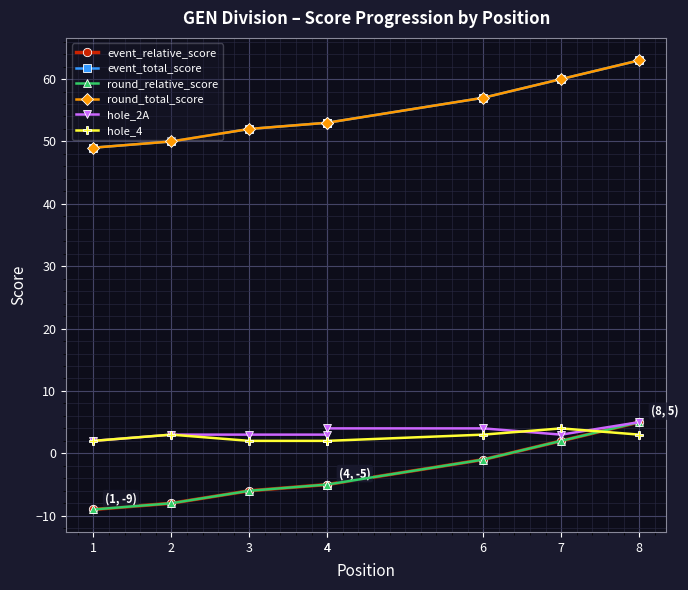

Reading right to left, list all the values displayed in this chart.

event_relative_score: 8=5	7=2	6=-1	4=-5	4=-5	3=-6	2=-8	1=-9
event_total_score: 8=63	7=60	6=57	4=53	4=53	3=52	2=50	1=49
round_relative_score: 8=5	7=2	6=-1	4=-5	4=-5	3=-6	2=-8	1=-9
round_total_score: 8=63	7=60	6=57	4=53	4=53	3=52	2=50	1=49
hole_2A: 8=5	7=3	6=4	4=4	4=3	3=3	2=3	1=2
hole_4: 8=3	7=4	6=3	4=2	4=2	3=2	2=3	1=2